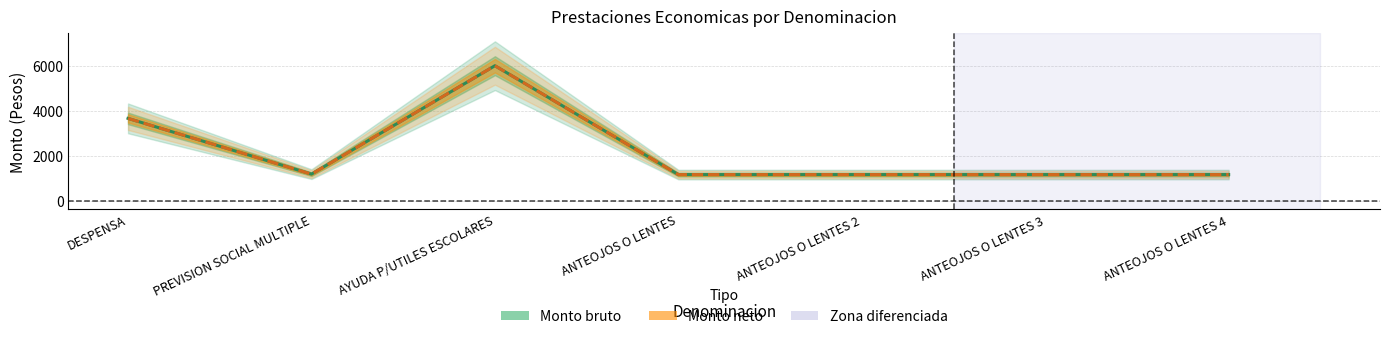

How many values in the Monto bruto series exceed 1180?

3